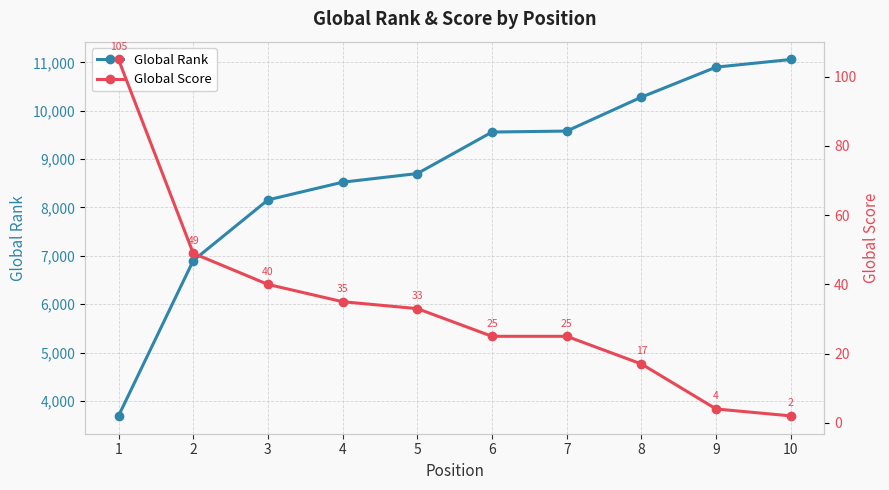

True or false: Global Score and Global Rank cross at least once.

False